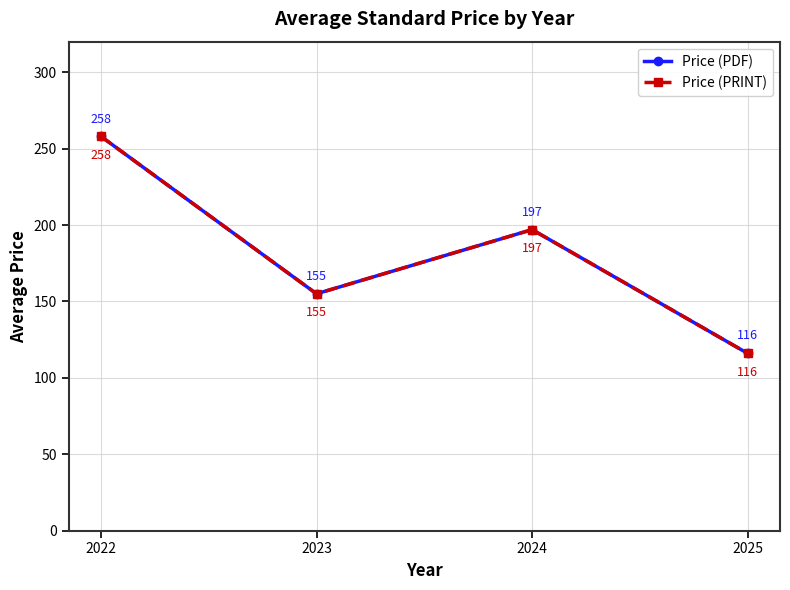

How many lines are shown in the chart?

2